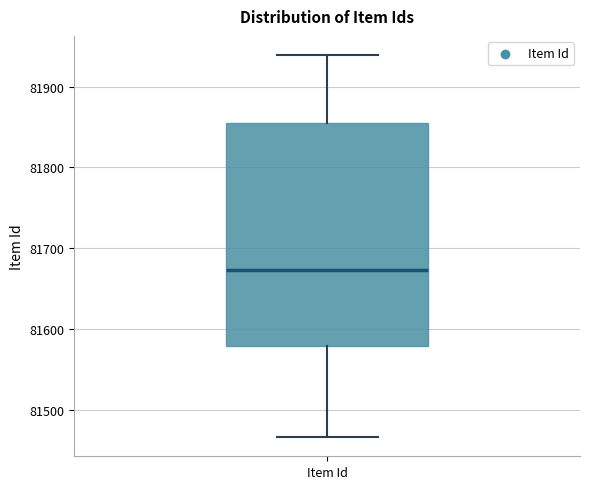

Transcribe this box plot: give where the median line is, the range the box spans, and where the two whiskers end, as read against the y-axis. The values are not printed on the chart, so give them approximately, as read against the axis.

median 81670, box 81580 to 81860, whiskers 81470 to 81940